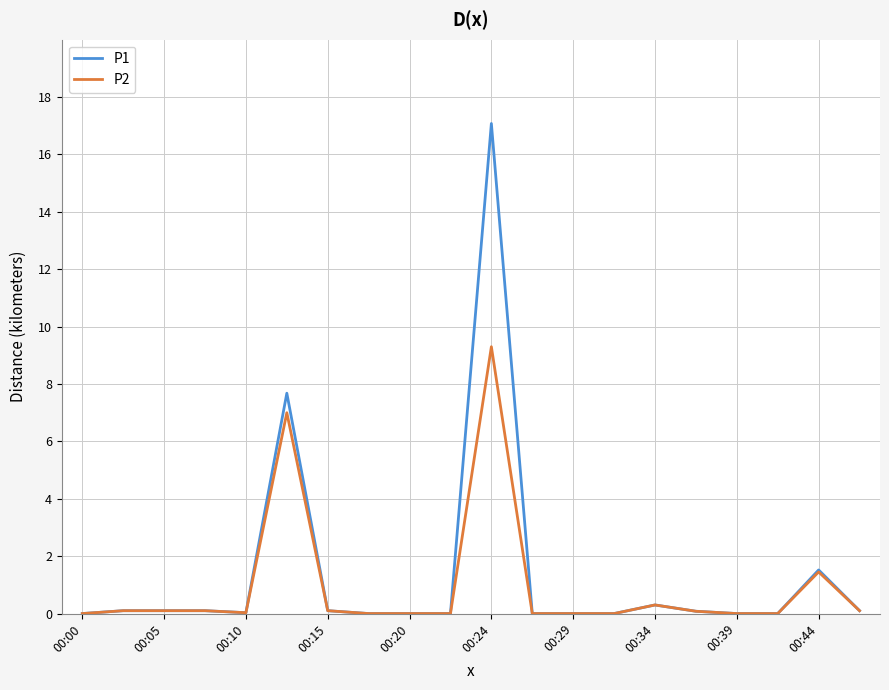

Which series has the widest spread of values?

P1